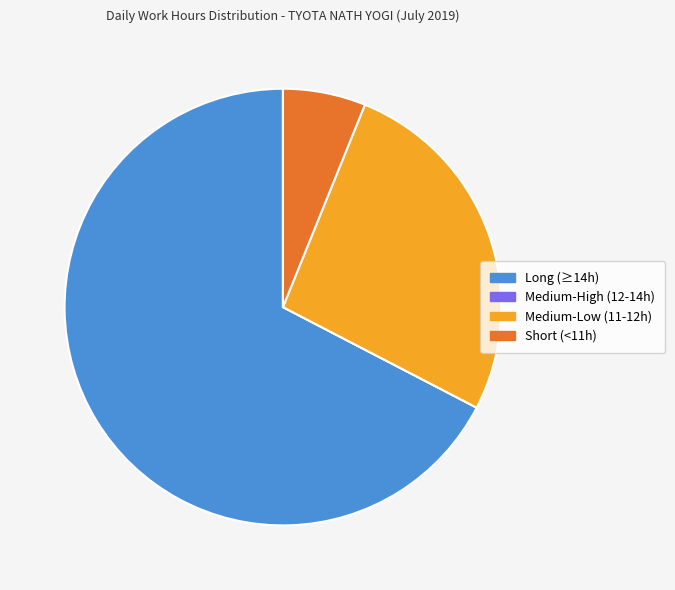

Is it true that Medium-Low (11-12h) is 26% of the pie?

True